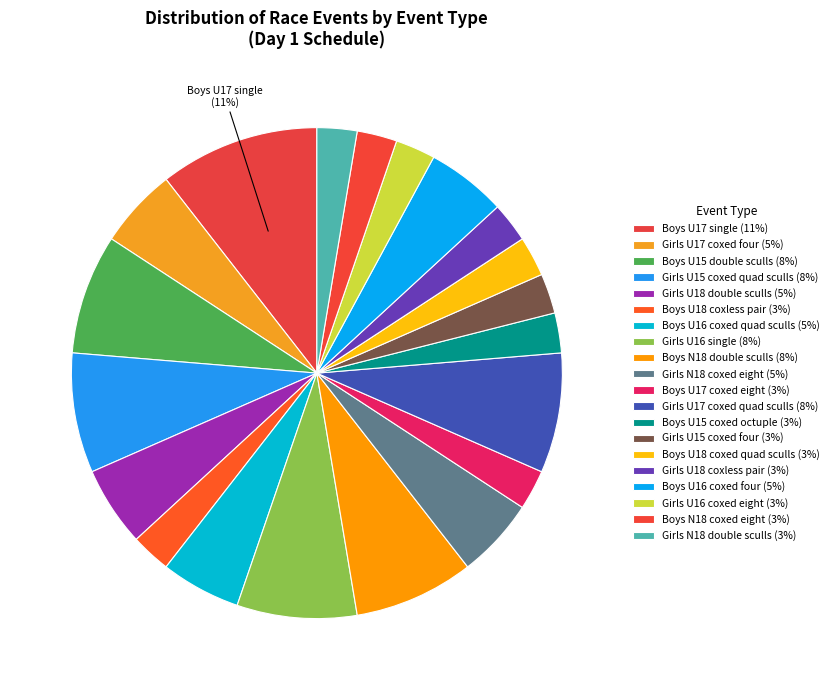

How many segments does this pie chart have?

20